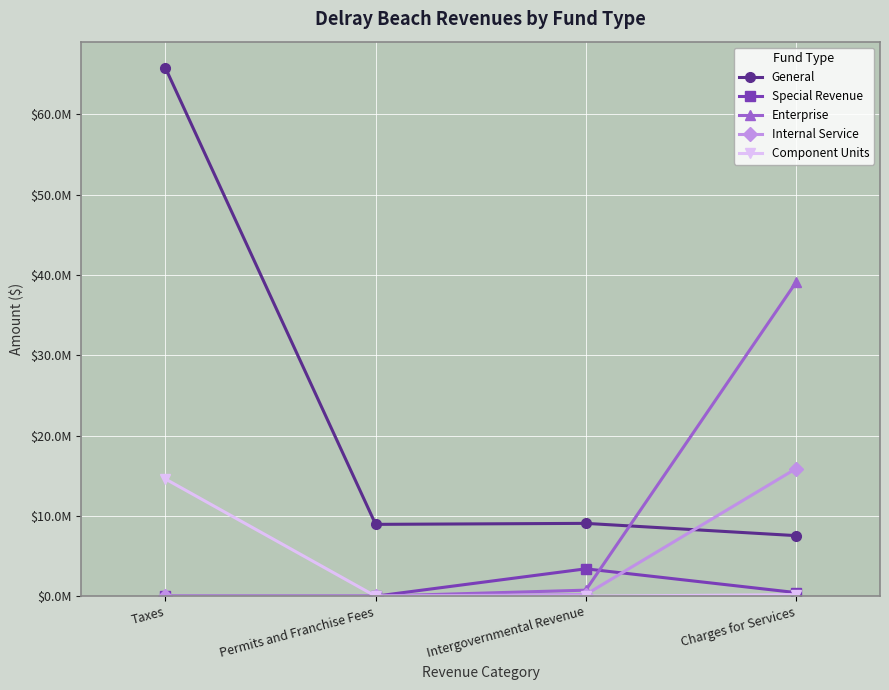

What is the maximum value shown in the chart?

65758910